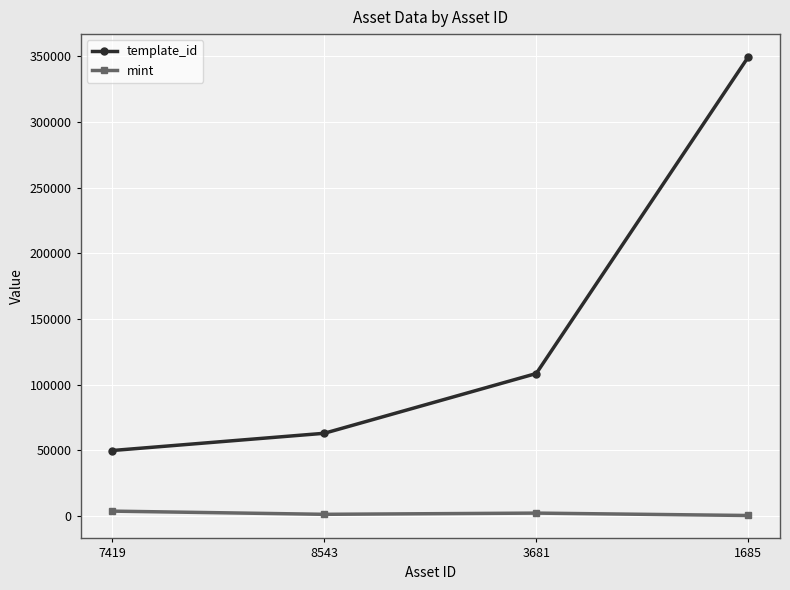

What position from the right is 3681?

2